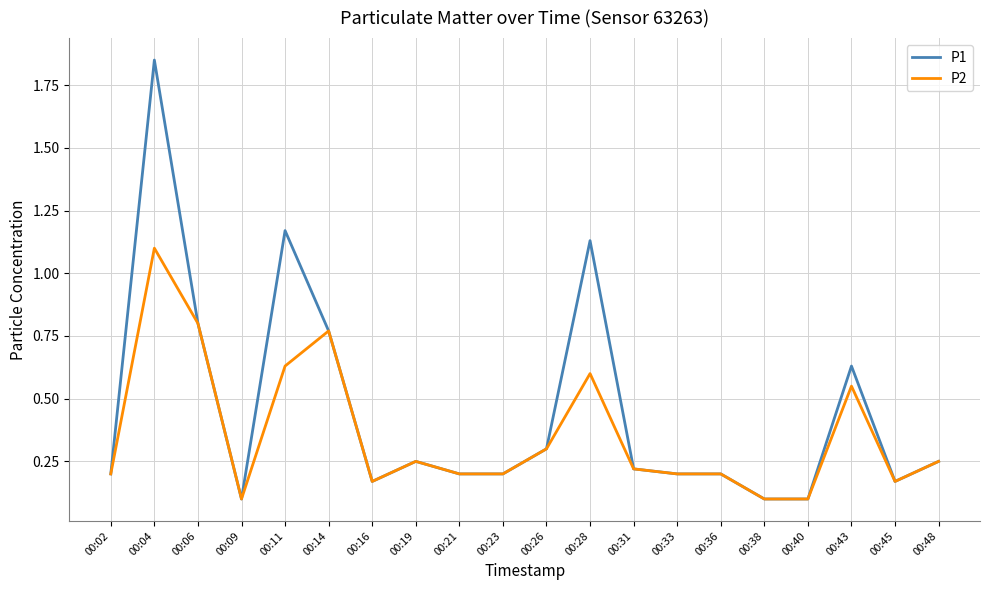

What is the average value of the P2 series?

0.4